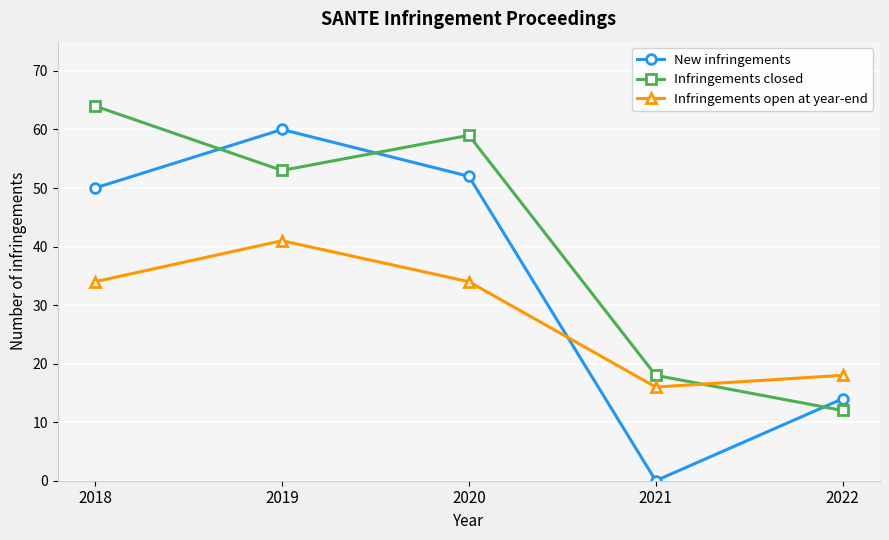

What is the average value of the New infringements series?

35